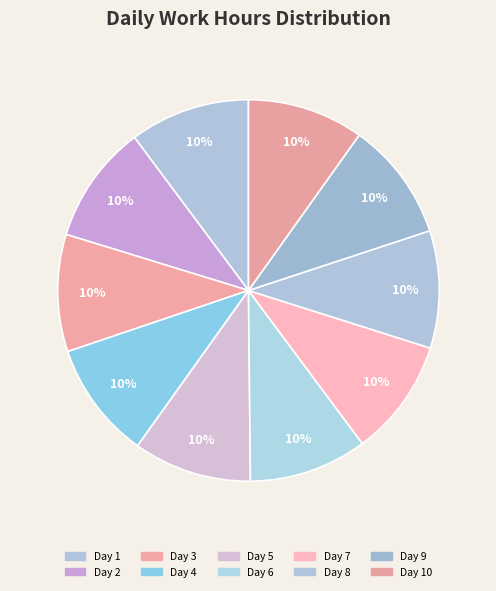

How many slices are in this pie chart?

10